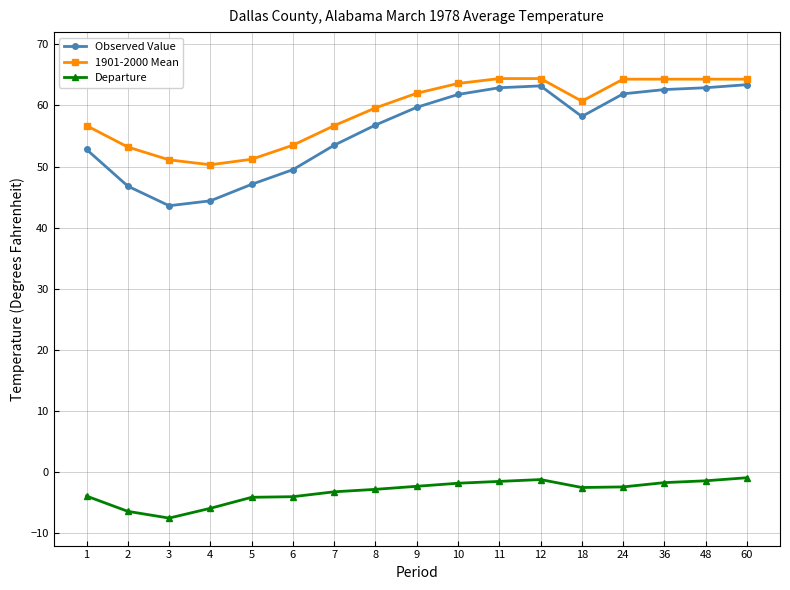

Does the chart have visible grid lines?

Yes